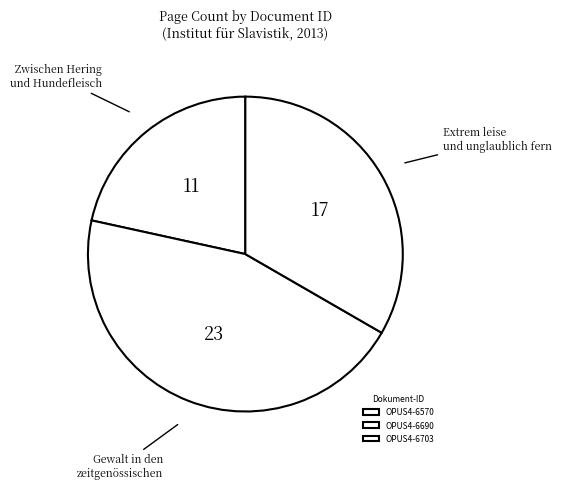

To the nearest percent, what portion does OPUS4-6690 represent?

45%